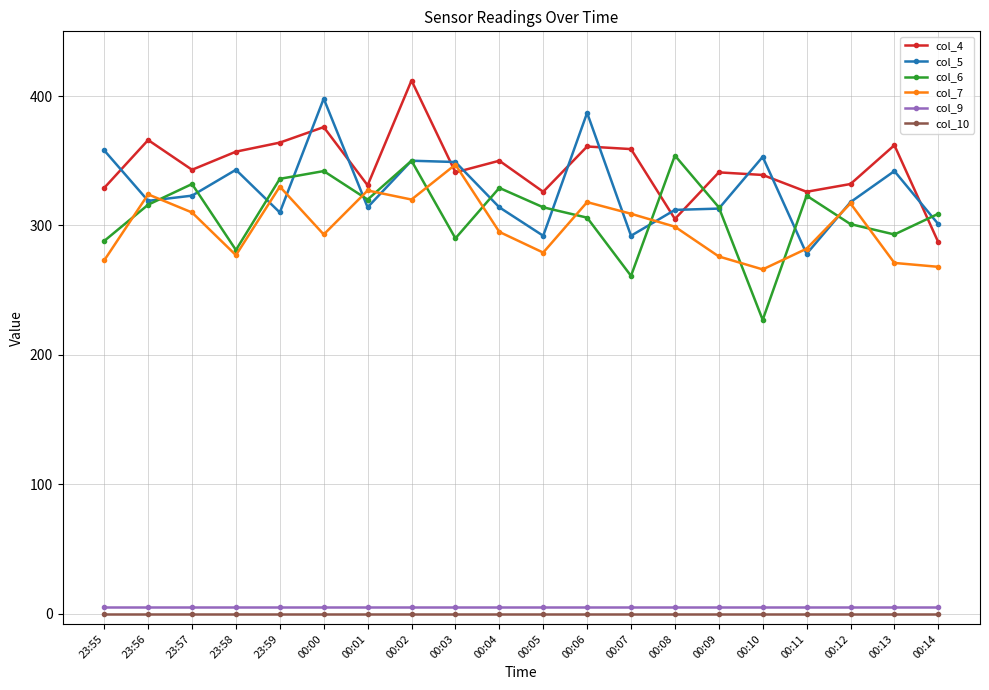

True or false: col_4 has more than 0 interior local peaks.

True